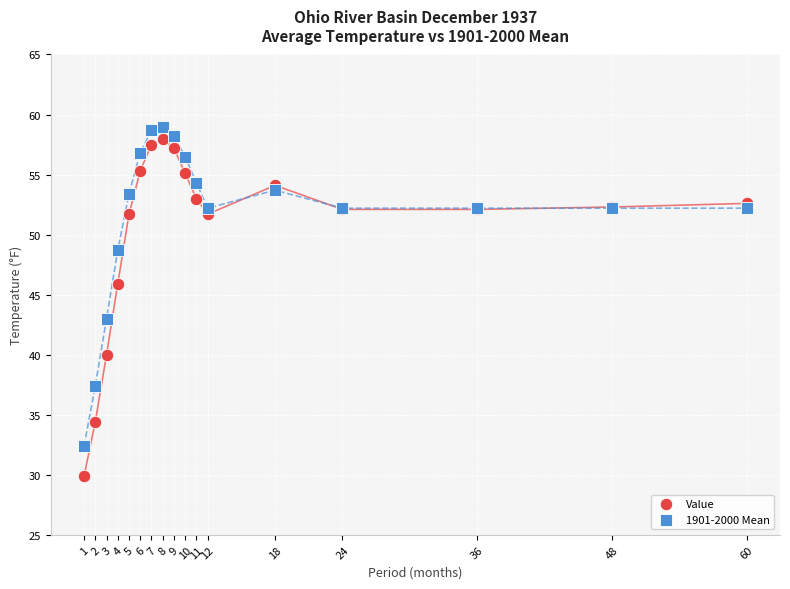

What is the X range (max minus min) for the scatter plot?

59.0